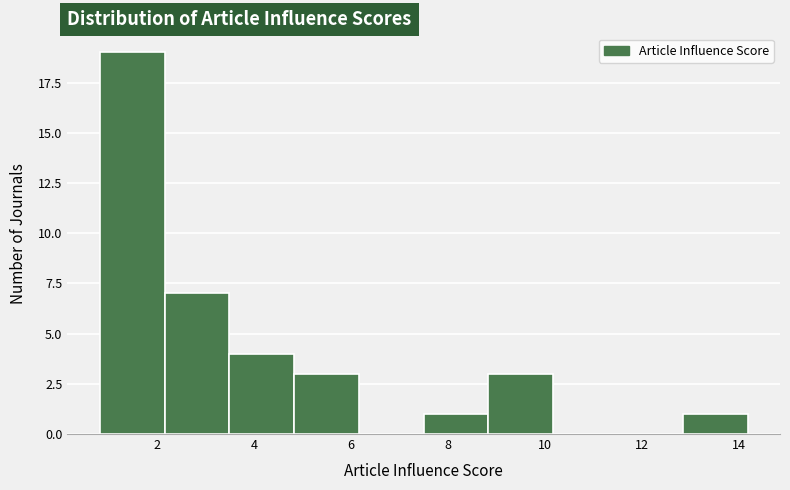

Reading left to right, list every bar in this chart as the range it spans on the x-axis followed by its height. Neither the bar edges nor the heights are printed on the chart, so give them approximately, as read against the axes.

0.8 to 2.2: 19
2.2 to 3.4: 7
3.4 to 4.8: 4
4.8 to 6.2: 3
6.2 to 7.4: 0
7.4 to 8.8: 1
8.8 to 10.2: 3
10.2 to 11.6: 0
11.6 to 12.8: 0
12.8 to 14.2: 1